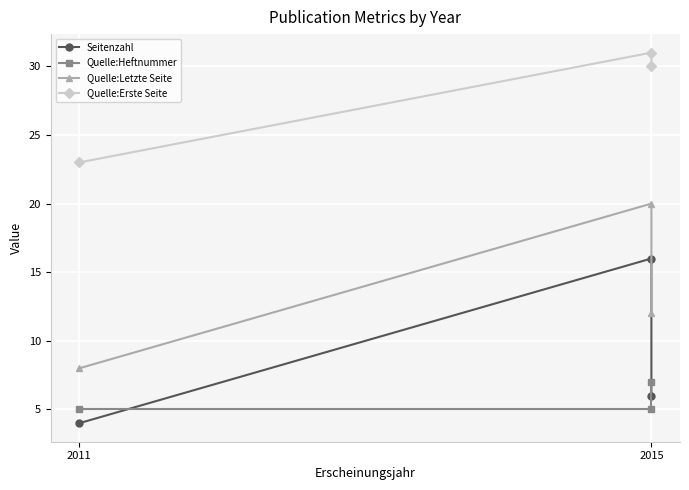

List the series in order of their peak value, highest first.

Quelle:Erste Seite, Quelle:Letzte Seite, Seitenzahl, Quelle:Heftnummer